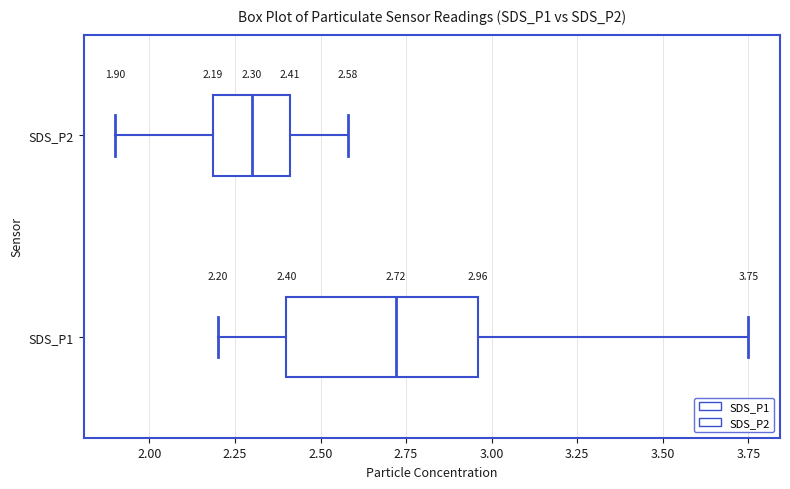

Which box is the widest, from its left edge to its right edge?

SDS_P1